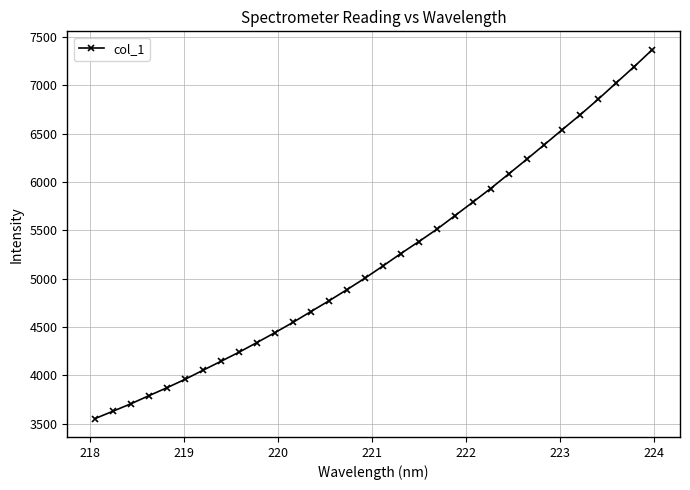

What is the average value?

5207.3